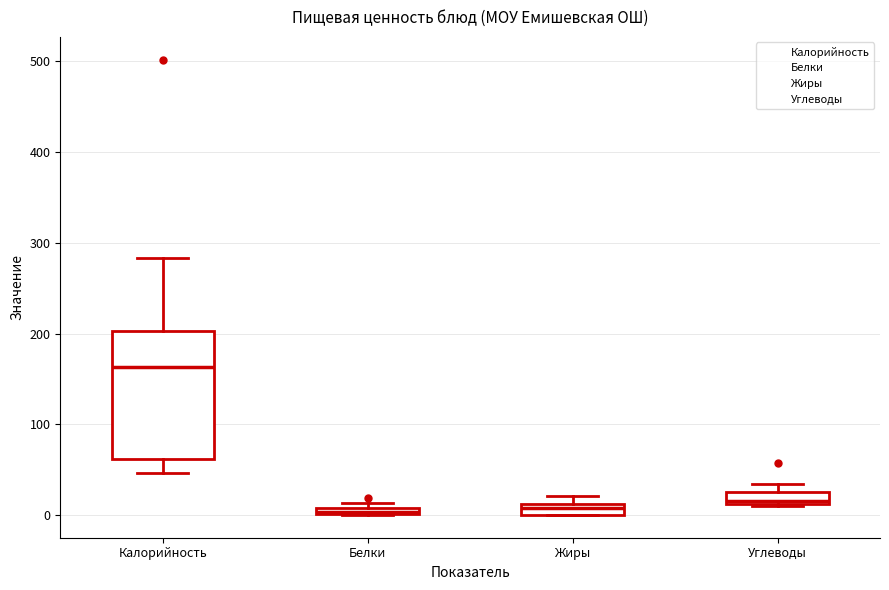

Which box's median line is the highest?

Калорийность